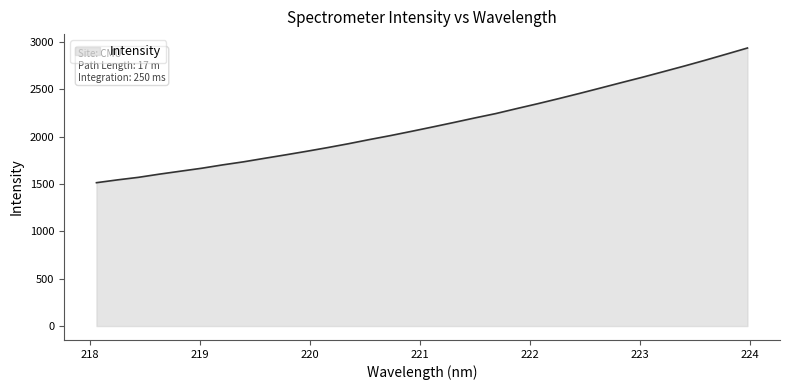

How many values are below 2103?

16